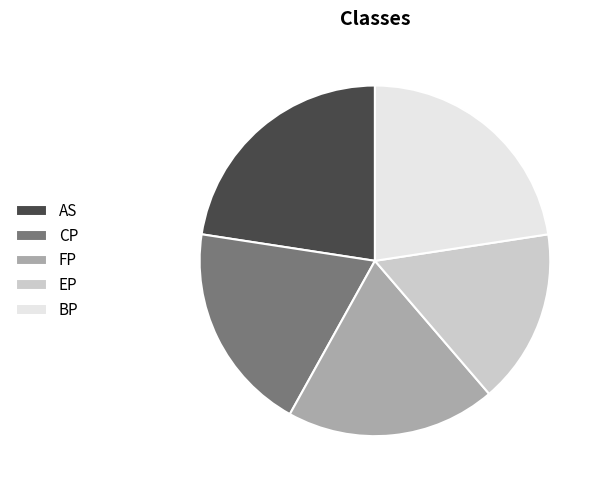

The EP slice represents 16% of the pie. True or false?

True